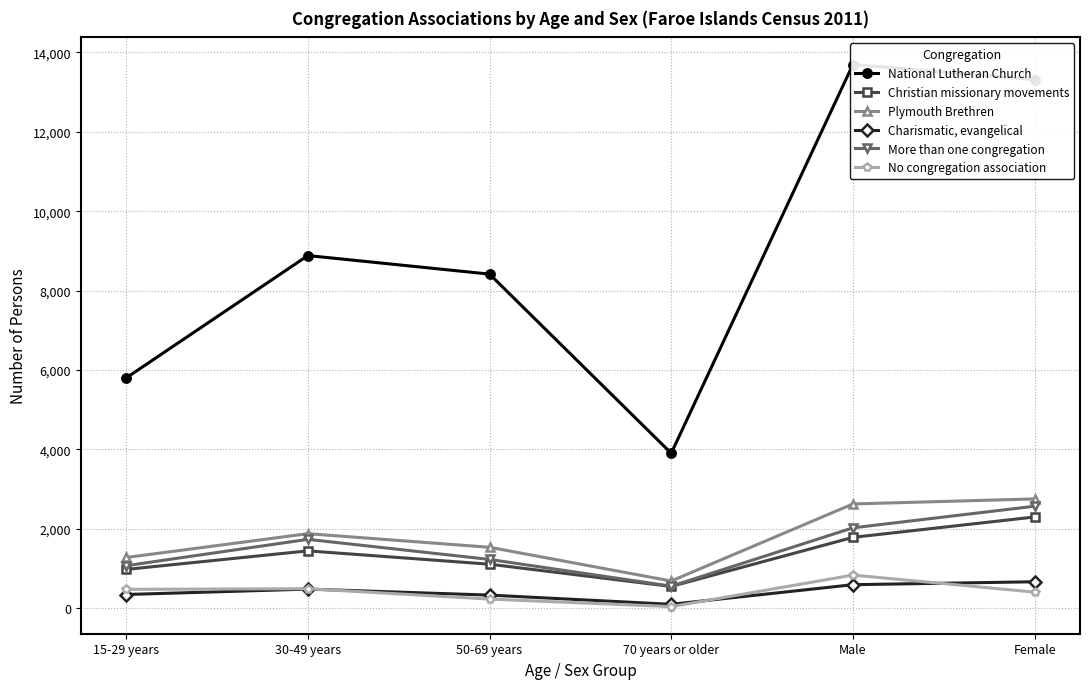

At how many categories does at least one series exceed 5546?

5